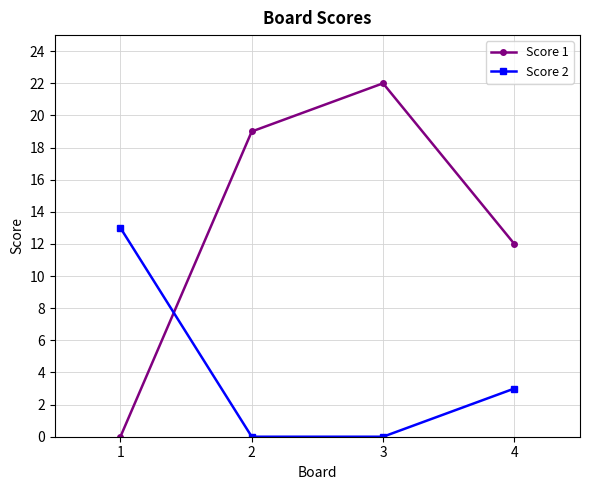

Rank the series at 1 from highest to lowest value.

Score 2, Score 1